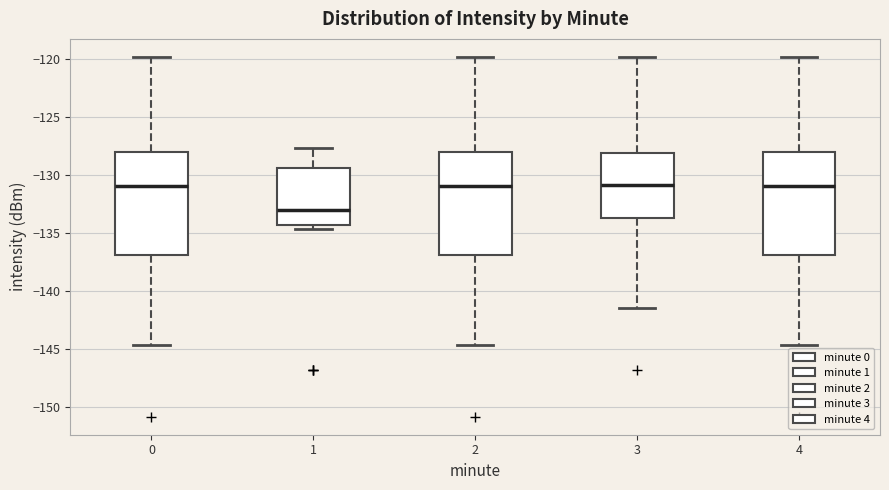

Reading left to right, transcribe this box plot: for each box, give where its median line is, the range the box spans, and where its two whiskers end, as read against the y-axis. The values are not printed on the chart, so give them approximately, as read against the axis.

0: median -131.0, box -137.0 to -128.0, whiskers -144.5 to -120.0
1: median -133.0, box -134.5 to -129.5, whiskers -134.5 (just below the box's lower edge) to -127.5
2: median -131.0, box -137.0 to -128.0, whiskers -144.5 to -120.0
3: median -131.0, box -133.5 to -128.0, whiskers -141.5 to -120.0
4: median -131.0, box -137.0 to -128.0, whiskers -144.5 to -120.0